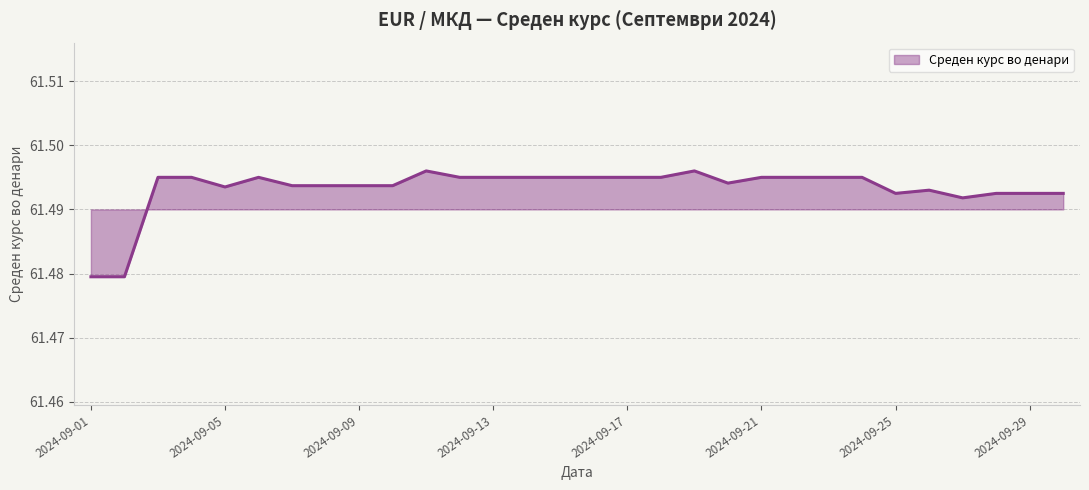

How many lines are shown in the chart?

1